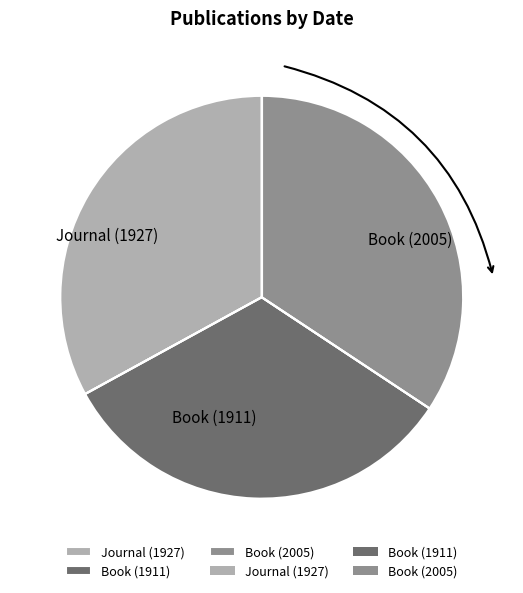

Combined, do Journal (1927) and Book (2005) account for over 50%?

Yes